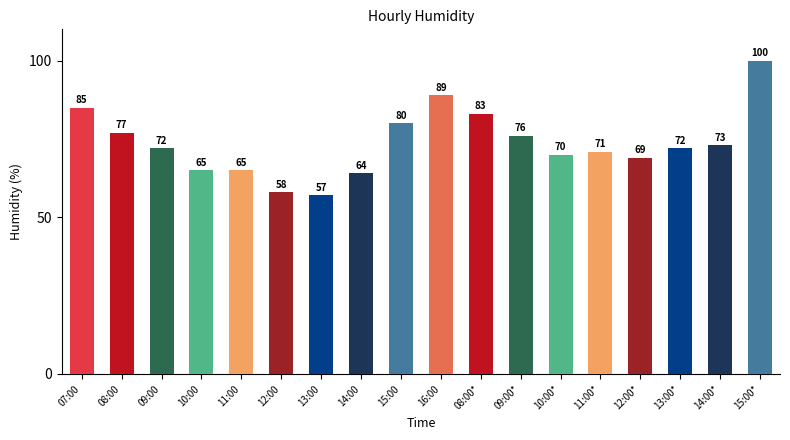

What is the smallest value displayed?

57